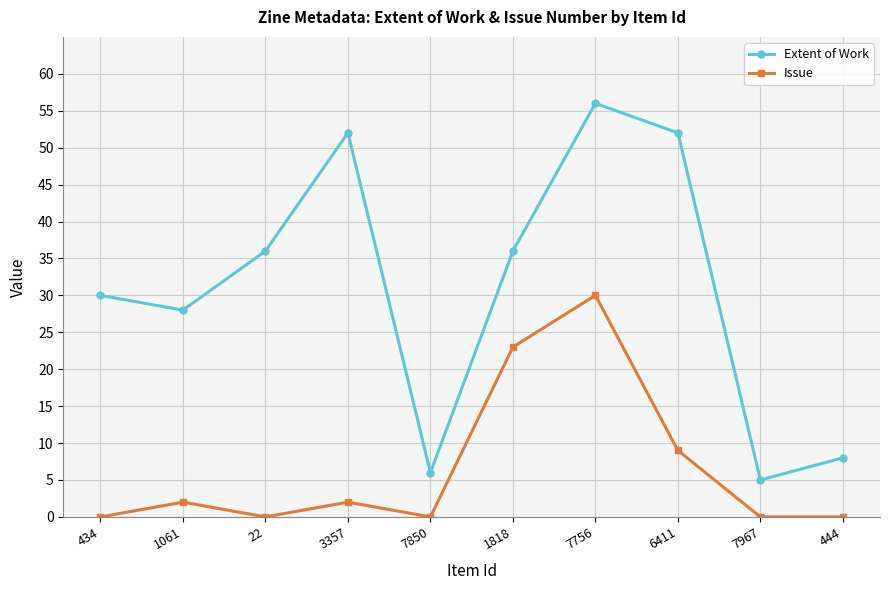

Reading left to right, extract all data points from this chart.

Extent of Work: 434=30	1061=28	22=36	3357=52	7850=6	1818=36	7756=56	6411=52	7967=5	444=8
Issue: 434=0	1061=2	22=0	3357=2	7850=0	1818=23	7756=30	6411=9	7967=0	444=0